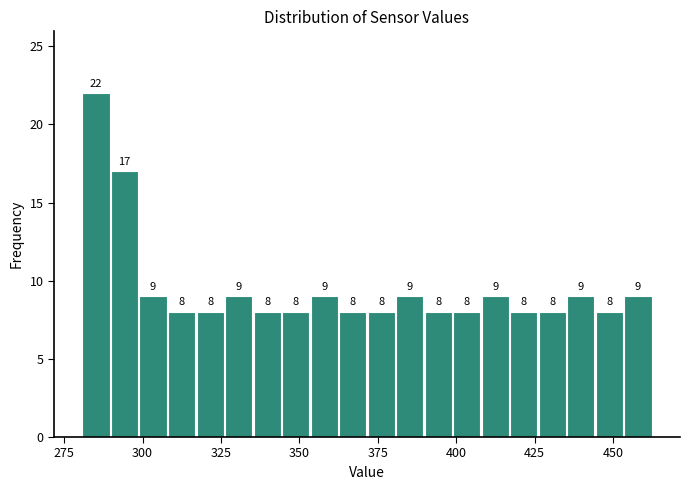

Around what value on the x-axis is the tallest bar? Give the approximate position of its centre, as read against the axis.

285